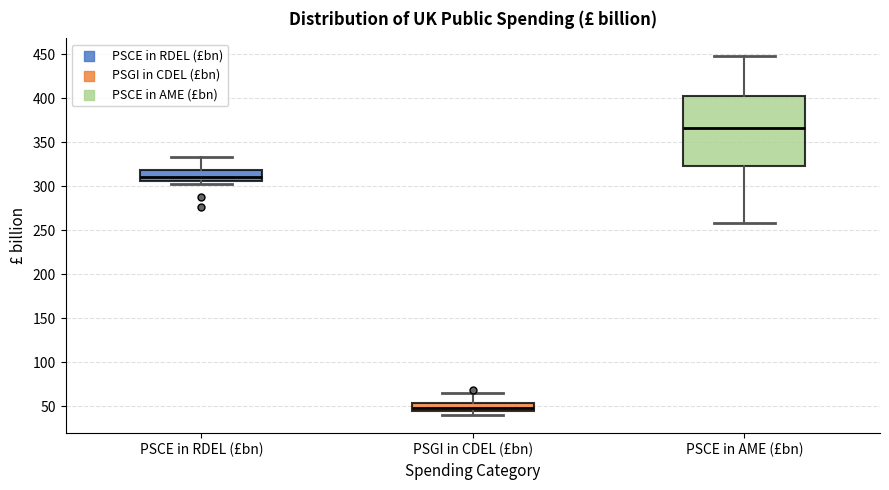

Comparing the boxes themselves (not the whiskers), which one is the tallest?

PSCE in AME (£bn)